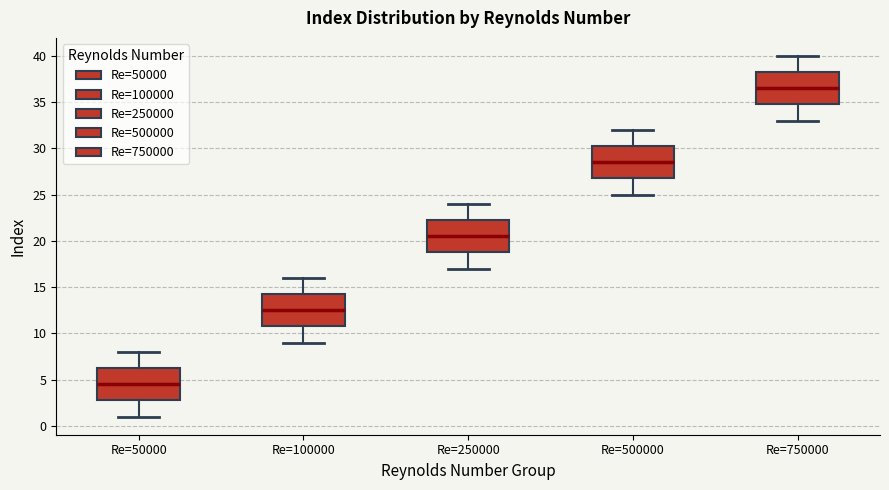

Reading left to right, read every box against the y-axis: the position of its median line, the range the box covers, and the ends of its whiskers. The values are not printed on the chart, so give them approximately, as read against the axis.

Re=50000: median 4.5, box 3.0 to 6.5, whiskers 1.0 to 8.0
Re=100000: median 12.5, box 11.0 to 14.5, whiskers 9.0 to 16.0
Re=250000: median 20.5, box 19.0 to 22.5, whiskers 17.0 to 24.0
Re=500000: median 28.5, box 27.0 to 30.5, whiskers 25.0 to 32.0
Re=750000: median 36.5, box 35.0 to 38.5, whiskers 33.0 to 40.0